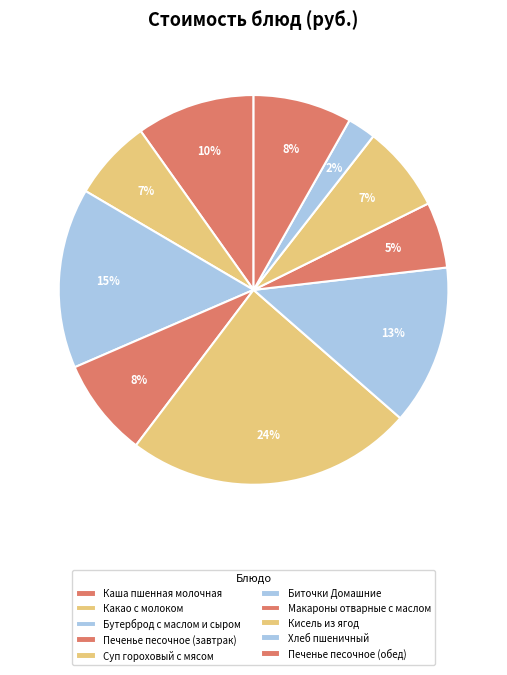

Is there any slice that represents more than half of the pie?

No